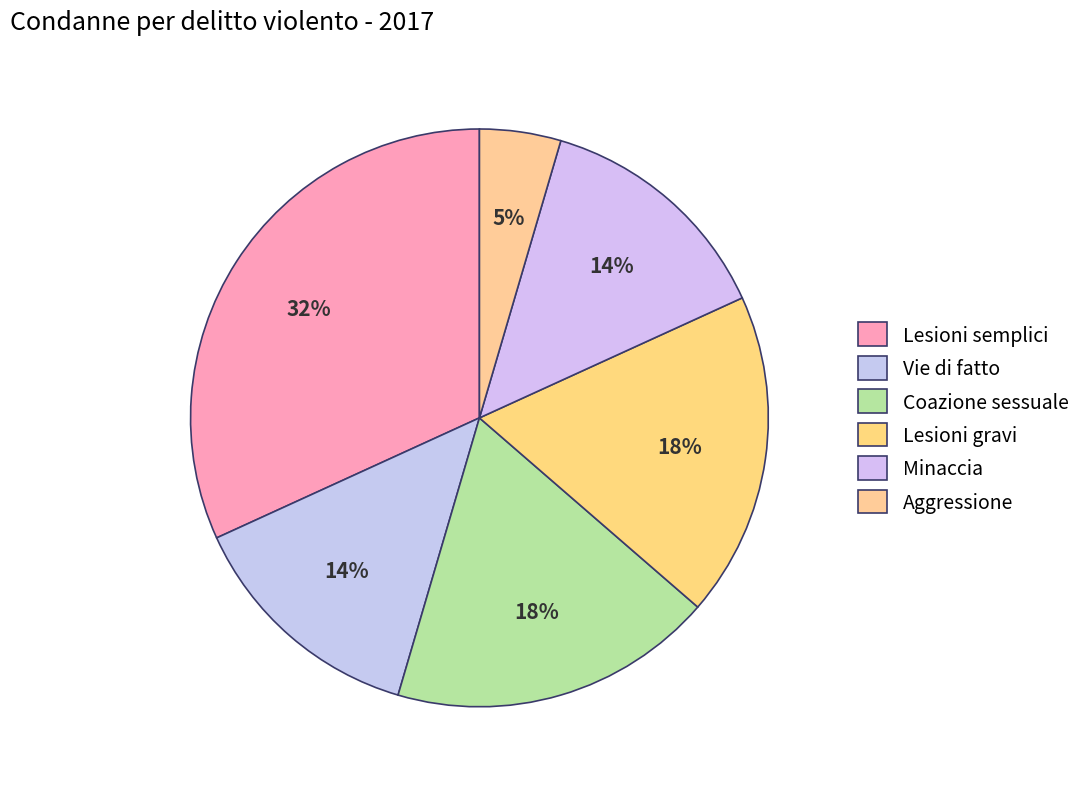

Count the number of slices in the pie.

6